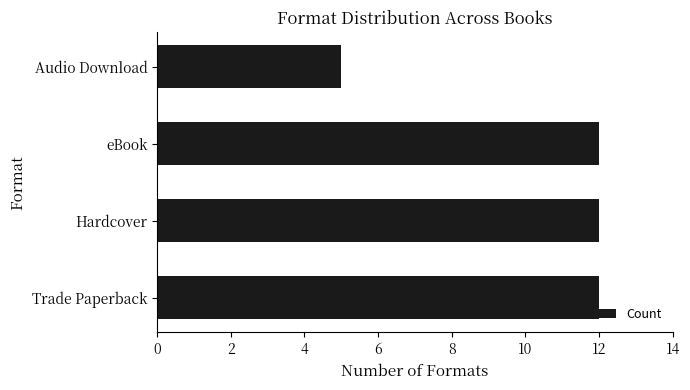

What is the difference between the maximum and minimum values?

7